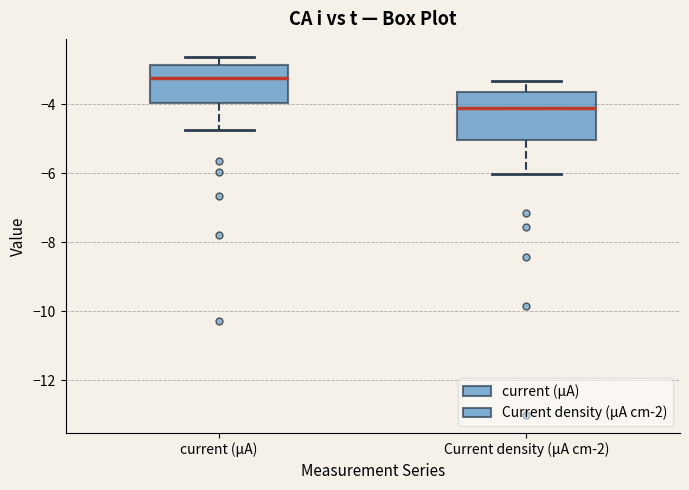

Which box has the lowest median line?

Current density (µA cm-2)